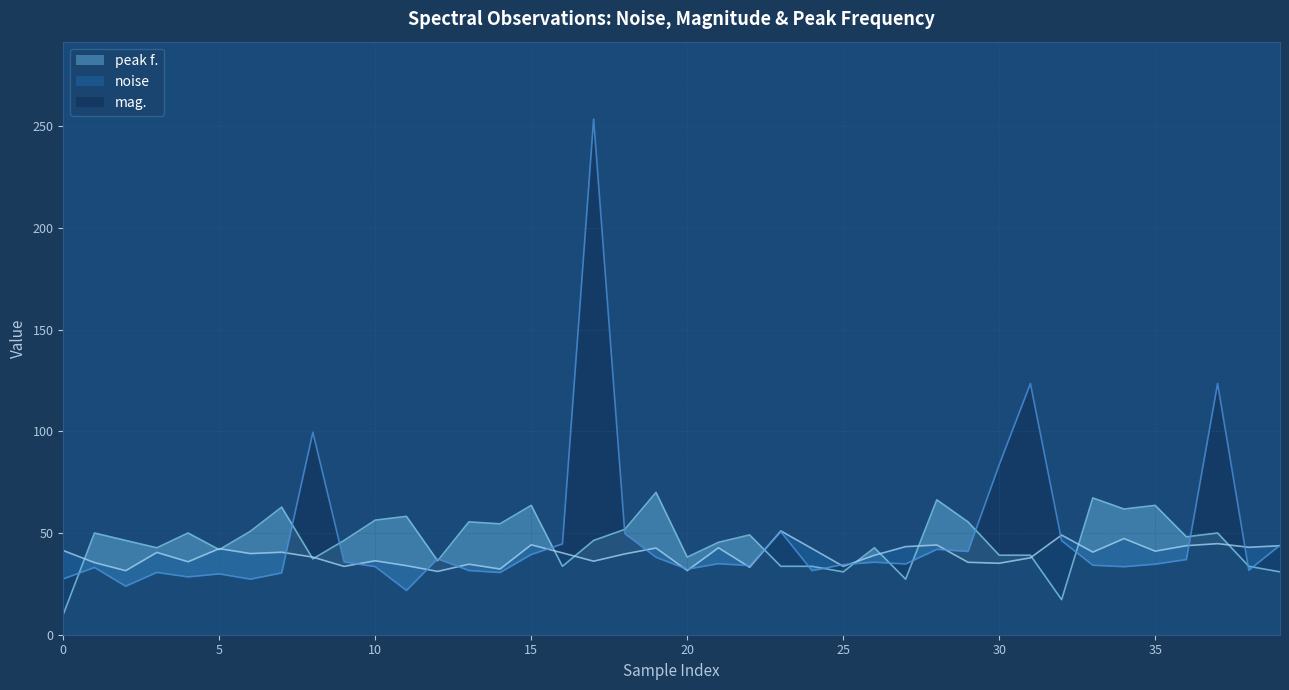

What is the lowest value of the mag. series?

21.8